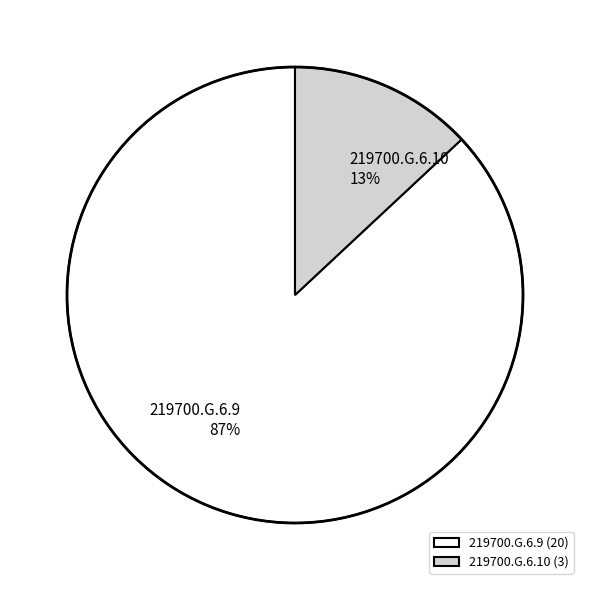

What is the smallest slice in the pie chart?

219700.G.6.10